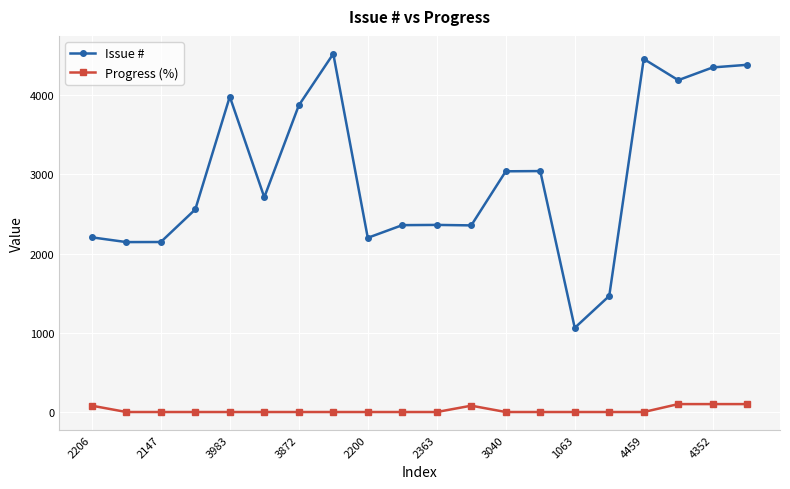

True or false: Progress (%) and Issue # cross at least once.

False